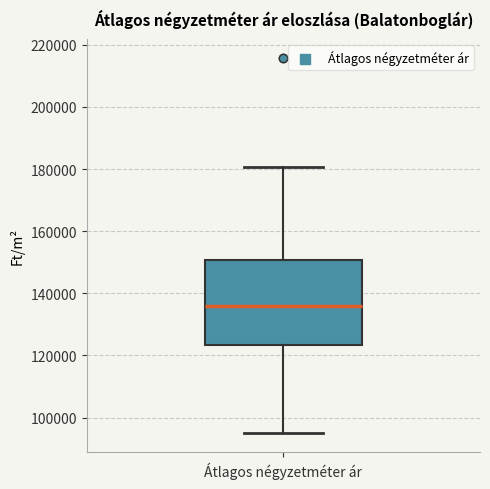

Read this box plot against the y-axis: the position of the median line, the range covered by the box, and the ends of both whiskers. The values are not printed on the chart, so give them approximately, as read against the axis.

median 136000, box 124000 to 150000, whiskers 96000 to 180000